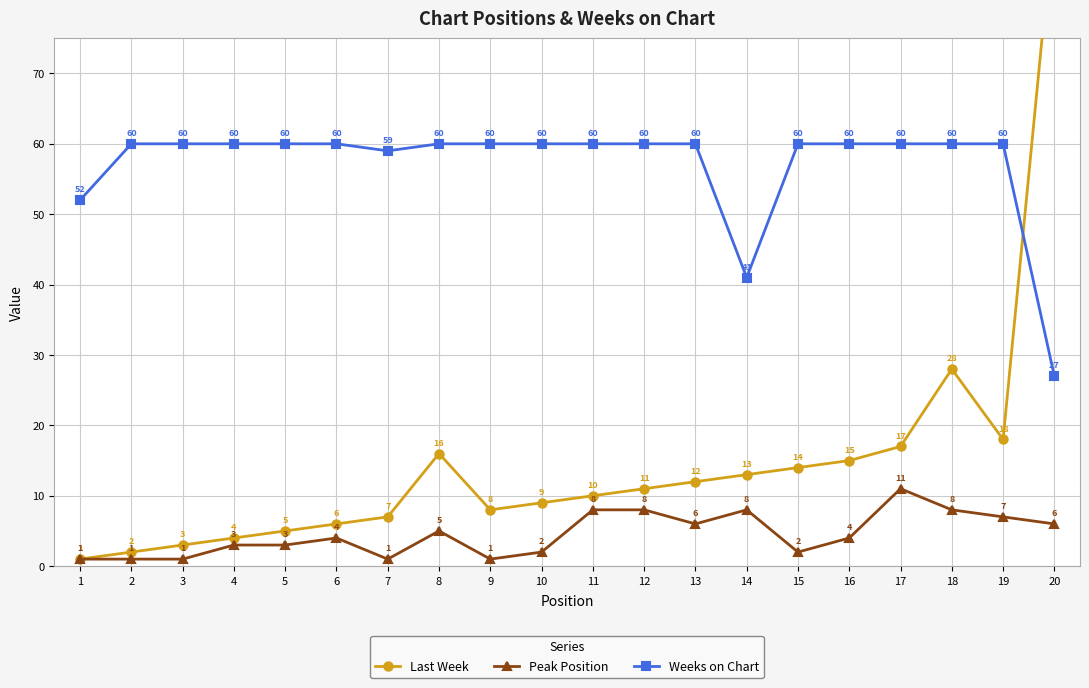

Reading left to right, what are all the values shown in this chart?

Last Week: 1	2	3	4	5	6	7	16	8	9	10	11	12	13	14	15	17	28	18	93
Peak Position: 1	1	1	3	3	4	1	5	1	2	8	8	6	8	2	4	11	8	7	6
Weeks on Chart: 52	60	60	60	60	60	59	60	60	60	60	60	60	41	60	60	60	60	60	27